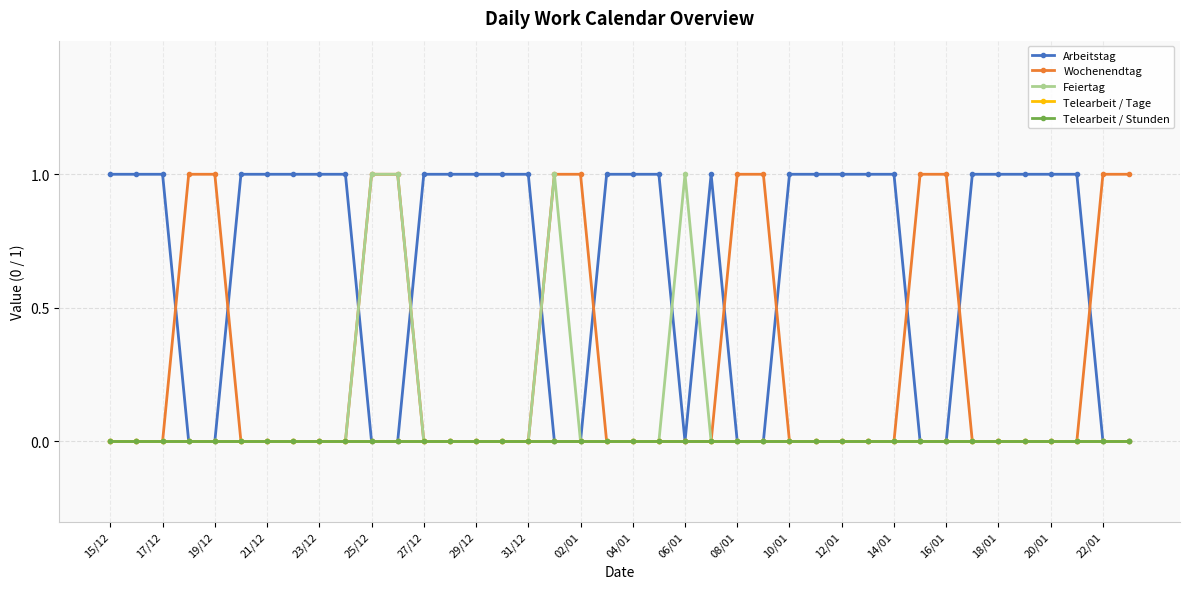

Does the chart have visible grid lines?

Yes